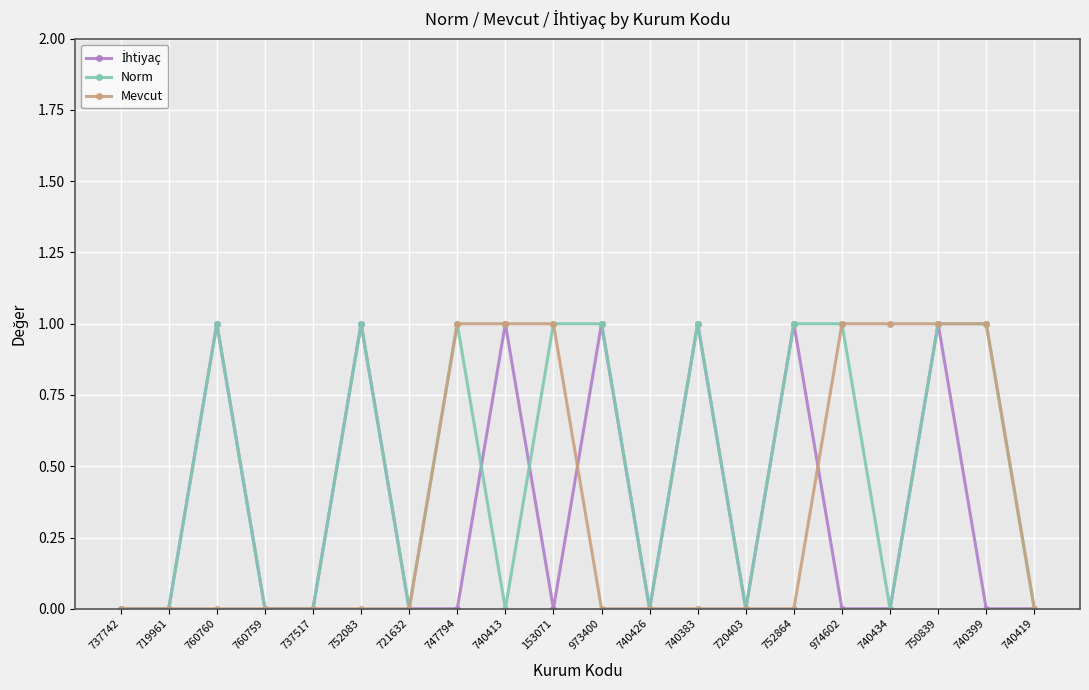

What is the difference between the maximum and minimum values in the Mevcut series?

1